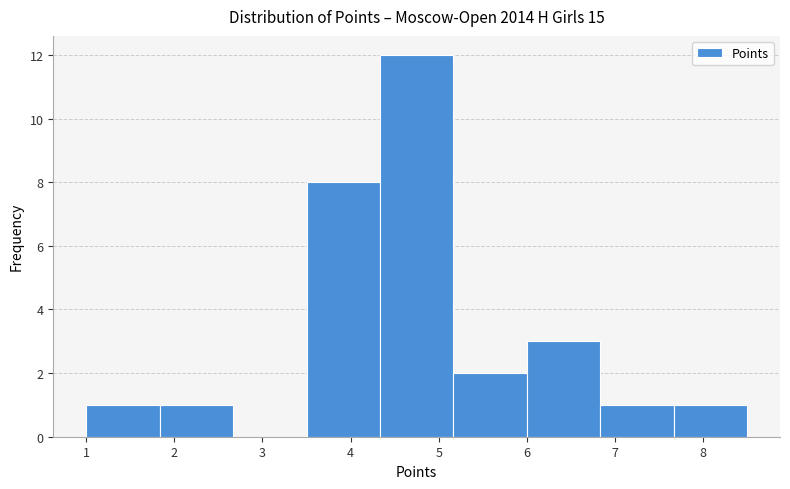

Reading left to right, list every bar in this chart as the range it spans on the x-axis followed by its height. Neither the bar edges nor the heights are printed on the chart, so give them approximately, as read against the axes.

1.0 to 1.8: 1
1.8 to 2.7: 1
2.7 to 3.5: 0
3.5 to 4.3: 8
4.3 to 5.2: 12
5.2 to 6.0: 2
6.0 to 6.8: 3
6.8 to 7.7: 1
7.7 to 8.5: 1